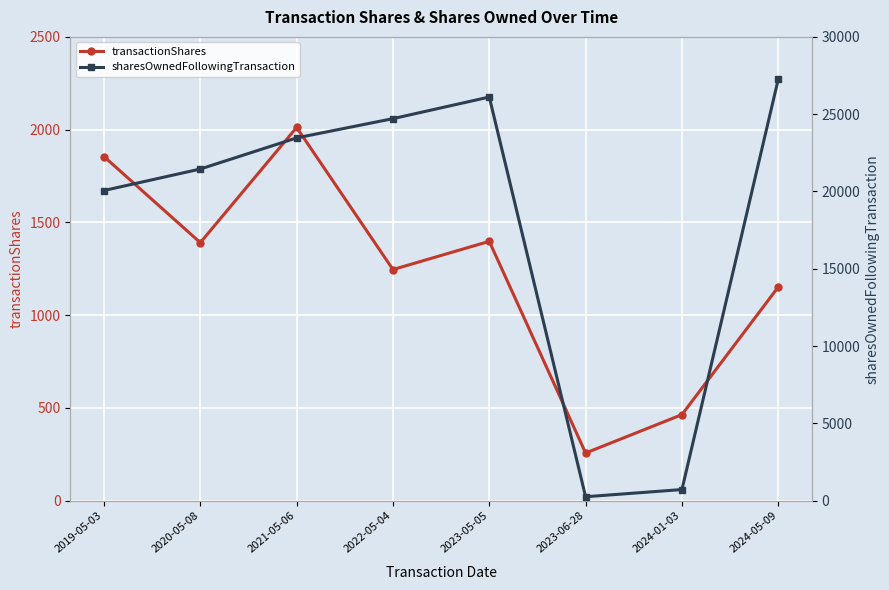

What value does the sharesOwnedFollowingTransaction series have at 2023-06-28?

257